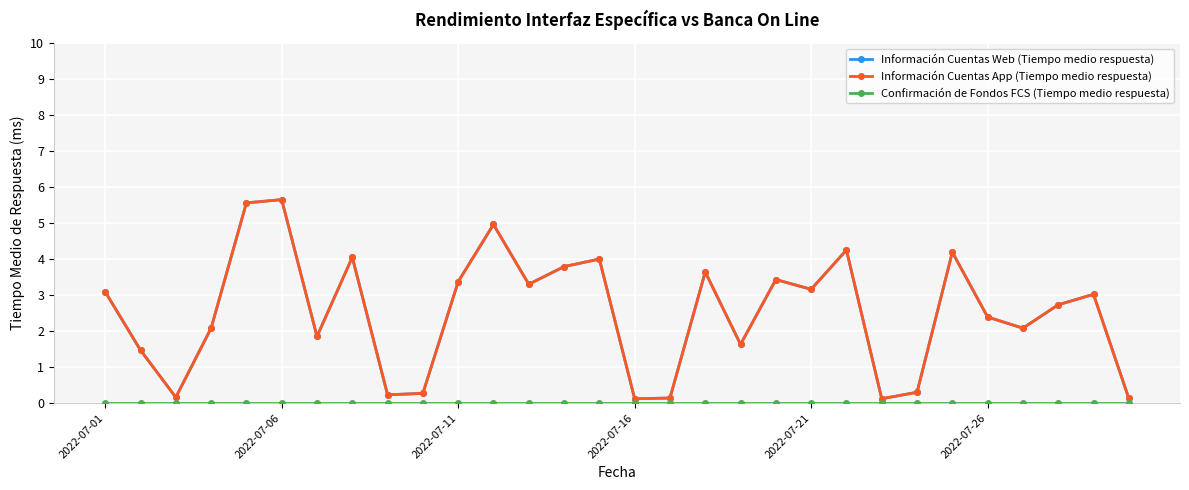

Is this an area chart (filled region under the line)?

No